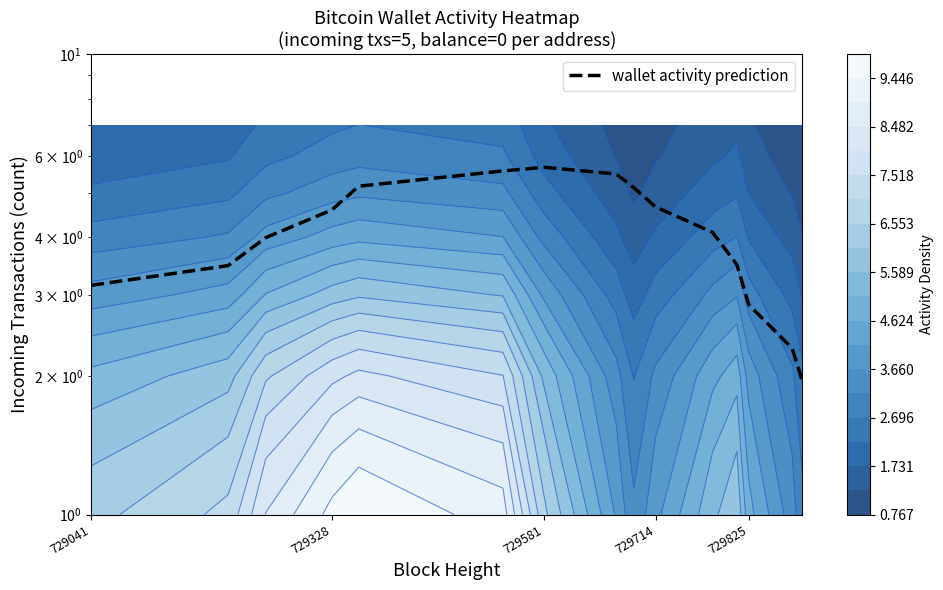

What is the average value?

4.1